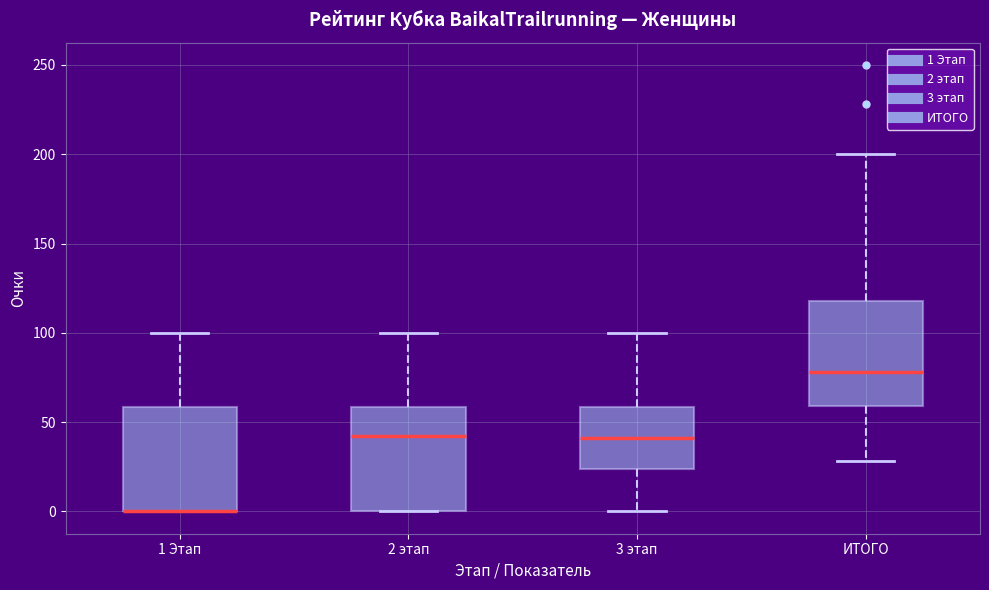

Where does the median line of the box for ИТОГО sit on the y-axis? The values are not printed on the chart, so give them approximately, as read against the axis.

80